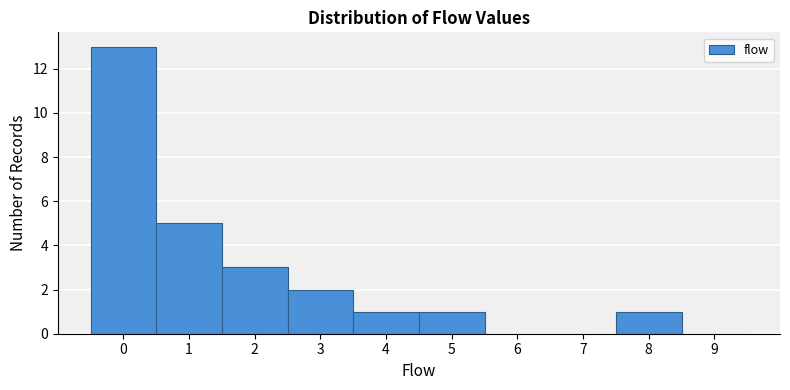

What is the height of the bar covering 3.5 to 4.5 on the x-axis? The values are not printed on the chart, so give them approximately, as read against the axis.

1